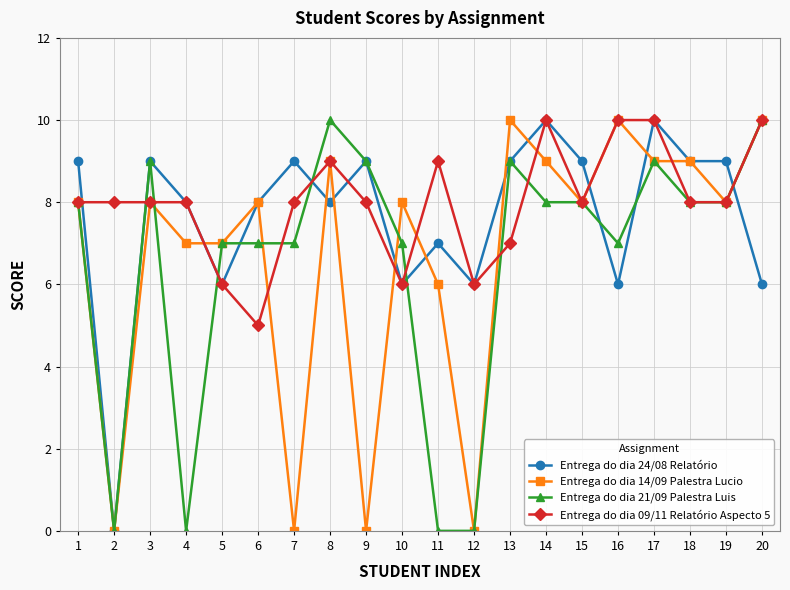

What is the difference between the highest and lowest values at 11?

9